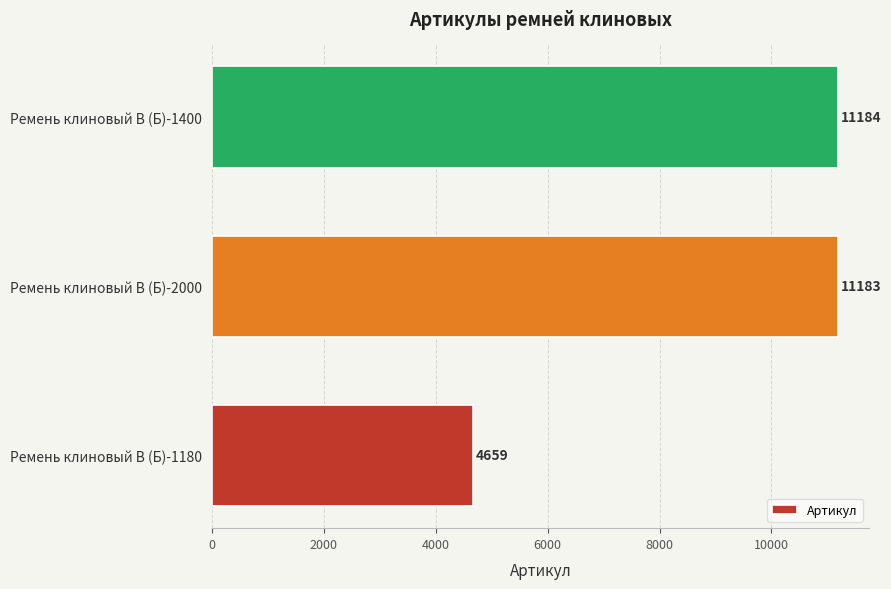

Where is the data nearest to the value 7921?

Ремень клиновый В (Б)-1180